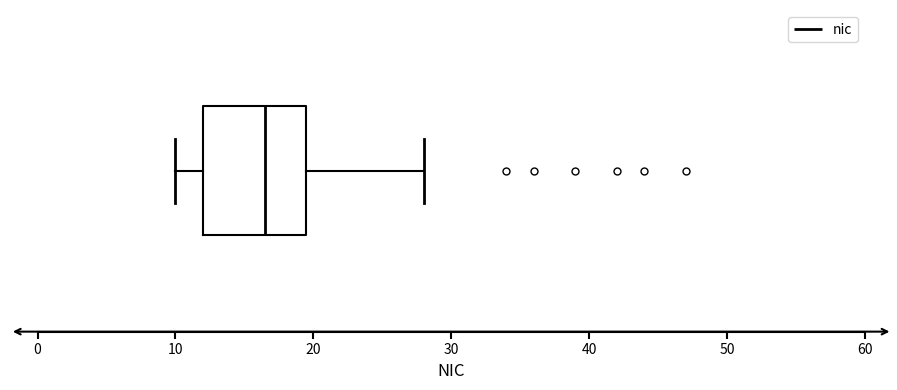

Read this box plot against the x-axis: the position of the median line, the range covered by the box, and the ends of both whiskers. The values are not printed on the chart, so give them approximately, as read against the axis.

median 17, box 12 to 20, whiskers 10 to 28